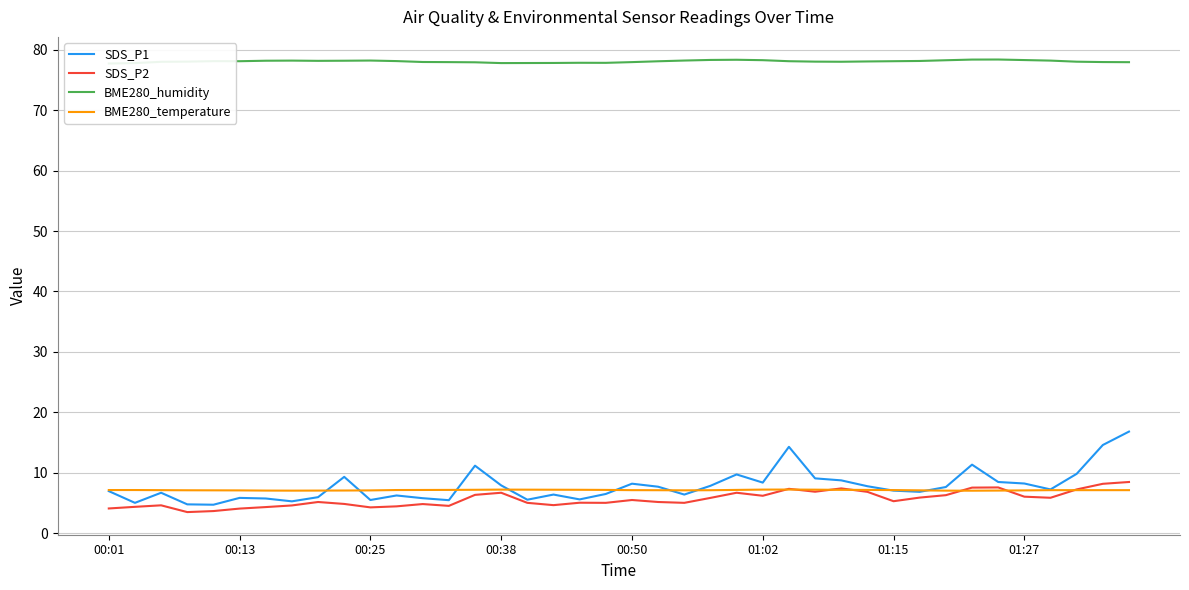

Does the chart have visible grid lines?

Yes